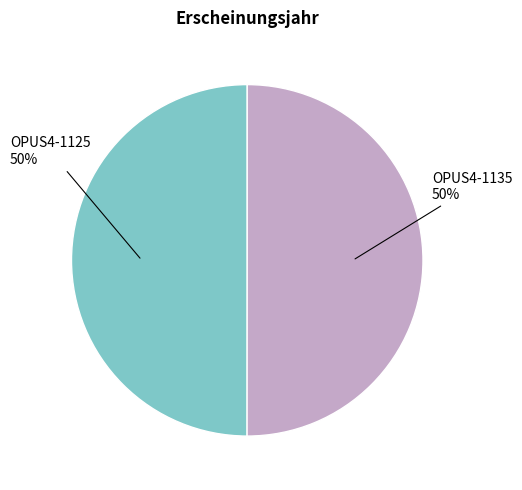

What percentage is the OPUS4-1135 slice, to the nearest percent?

50%